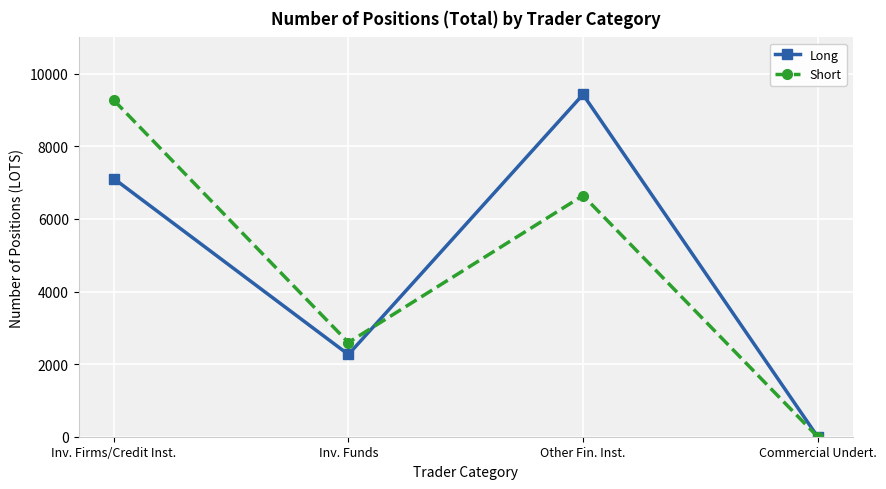

What is the spread (max minus min) of values at Other Fin. Inst.?

2783.2